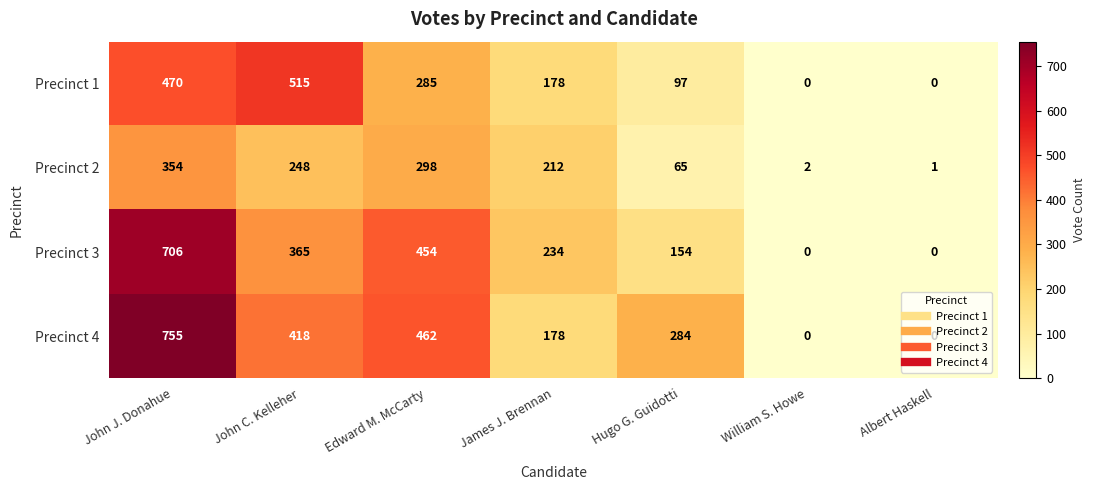

What is the sum of all Precinct 4 values?

2097